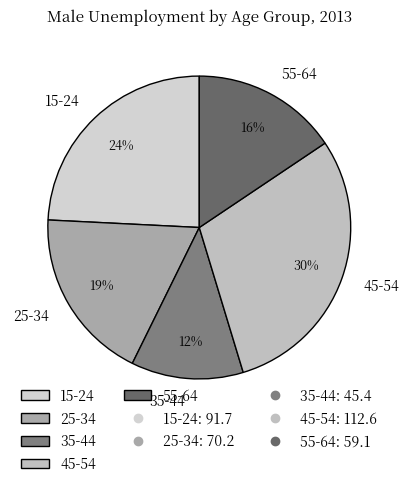

Which has a higher value, 45-54 or 55-64?

45-54